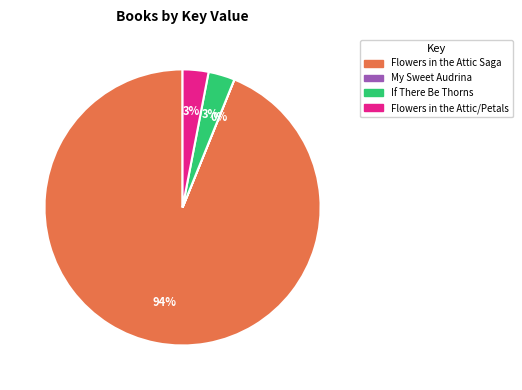

To the nearest percent, what is the difference between the largest and smallest slice percentages?

94%